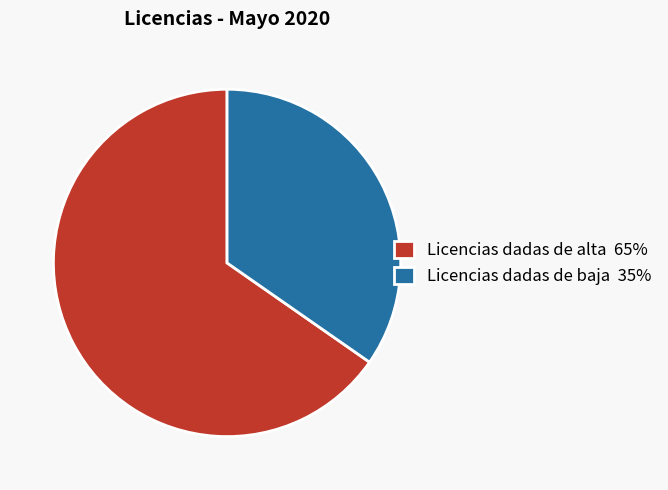

Do Licencias dadas de baja and Licencias dadas de alta together represent more than half of the pie?

Yes